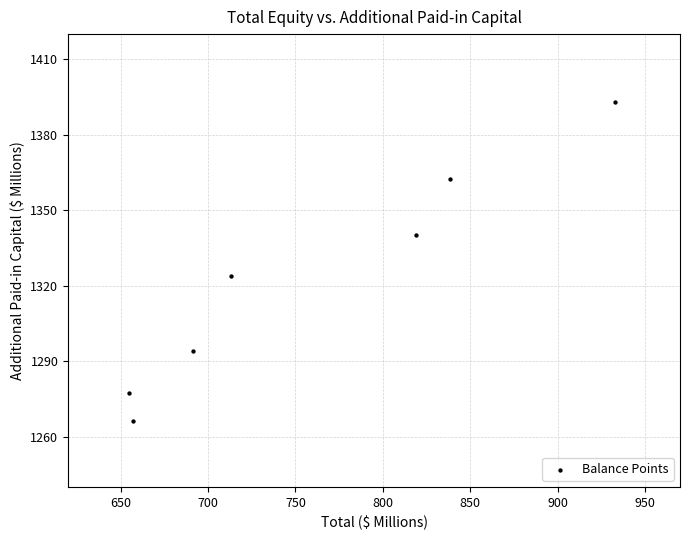

What Y value in the scatter plot is closest to 1329?

1323.9